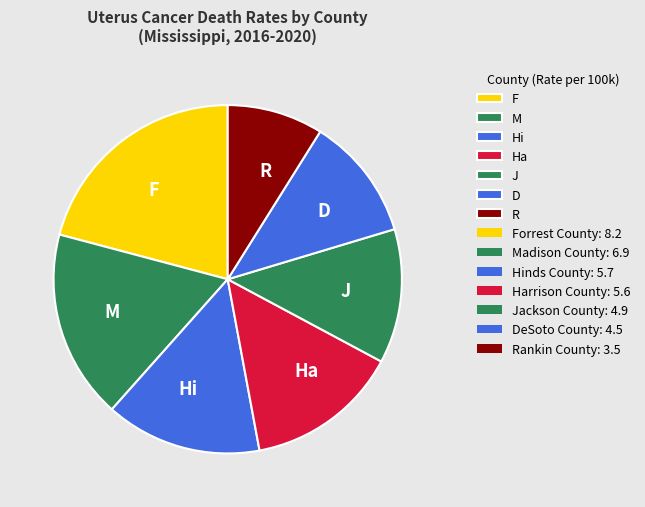

Does any single category account for the majority?

No